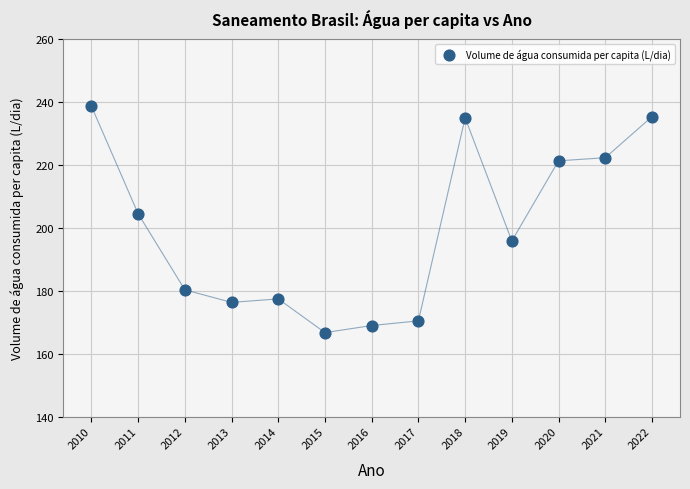

What is the range of X values (max minus min)?

12.0